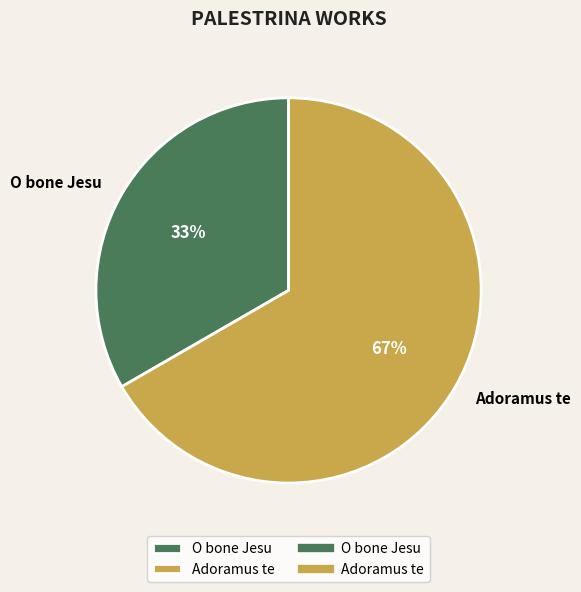

To the nearest percent, what percentage of the pie is O bone Jesu?

33%